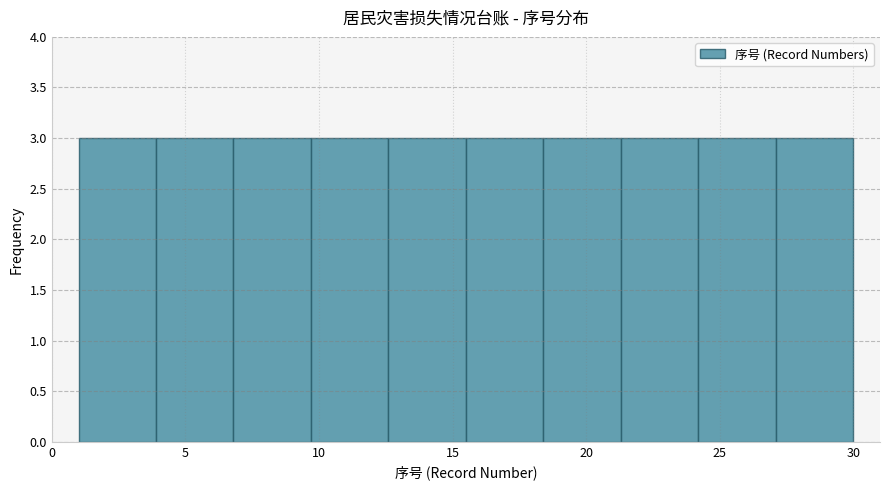

Reading left to right, list every bar in this chart as the range it spans on the x-axis followed by its height. Neither the bar edges nor the heights are printed on the chart, so give them approximately, as read against the axes.

1.0 to 3.9: 3
3.9 to 6.8: 3
6.8 to 9.7: 3
9.7 to 12.6: 3
12.6 to 15.5: 3
15.5 to 18.4: 3
18.4 to 21.3: 3
21.3 to 24.2: 3
24.2 to 27.1: 3
27.1 to 30.0: 3